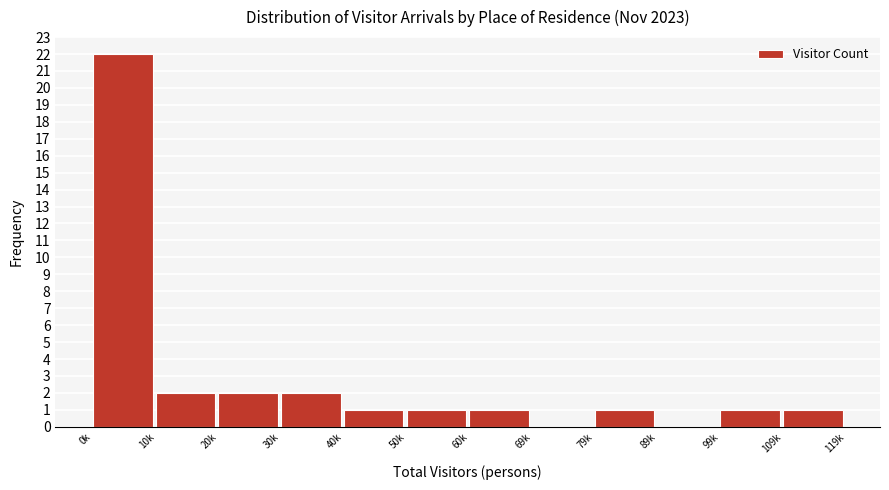

Reading right to left, extract all data points from this chart.

109k=1	99k=1	89k=0	79k=1	69k=0	60k=1	50k=1	40k=1	30k=2	20k=2	10k=2	0k=22